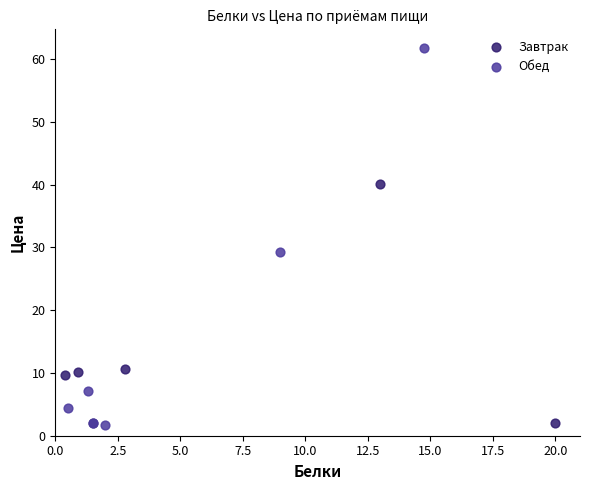

What are all the series names shown in the legend?

Завтрак, Обед